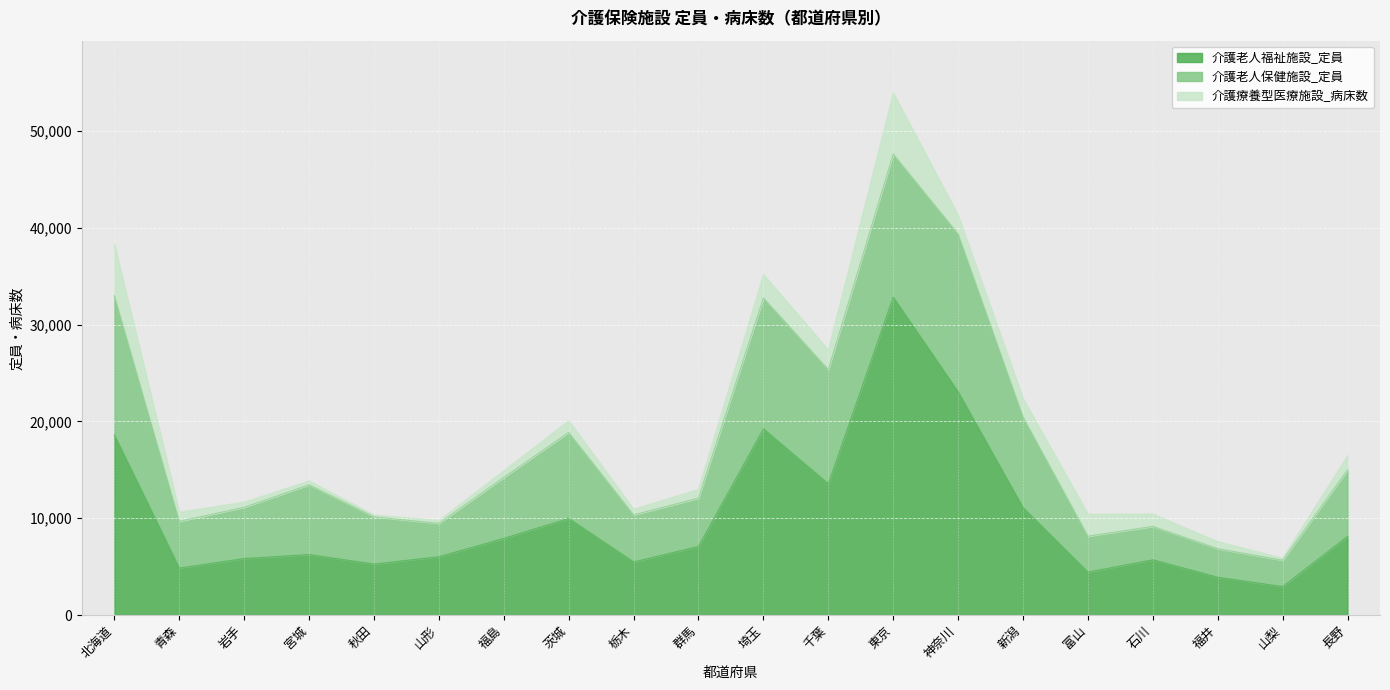

Does the chart display data point markers on the line(s)?

No